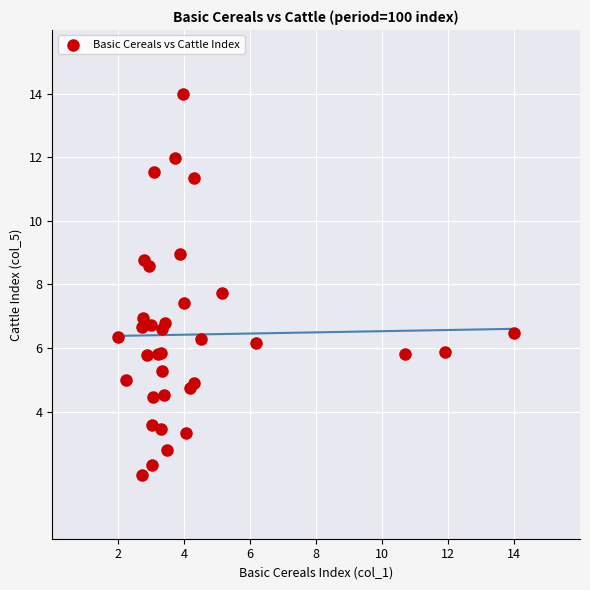

What Y value in the scatter plot is closest to 8?

7.7